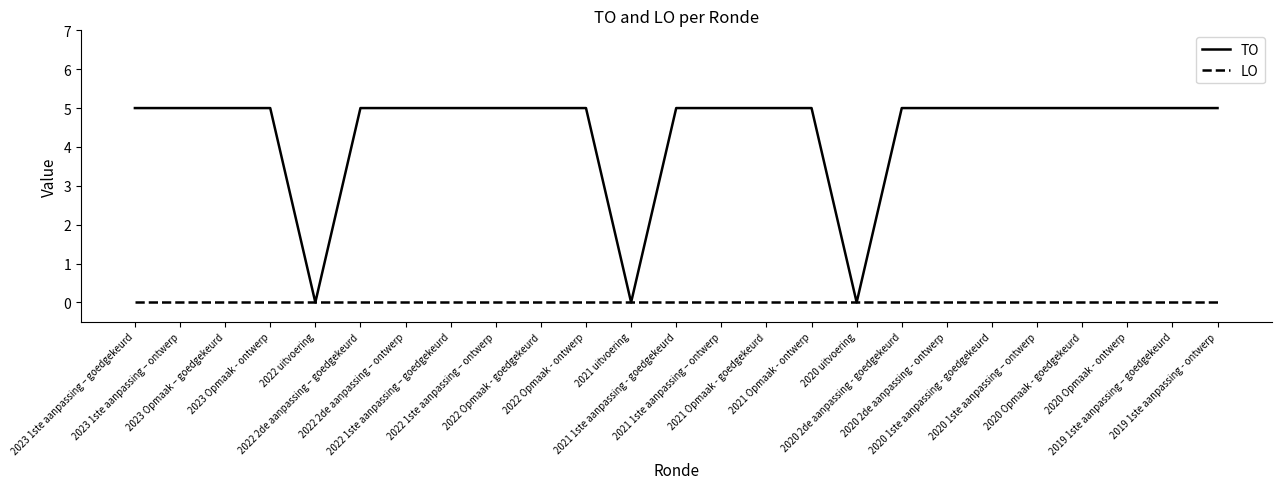

Does the chart display data point markers on the line(s)?

No